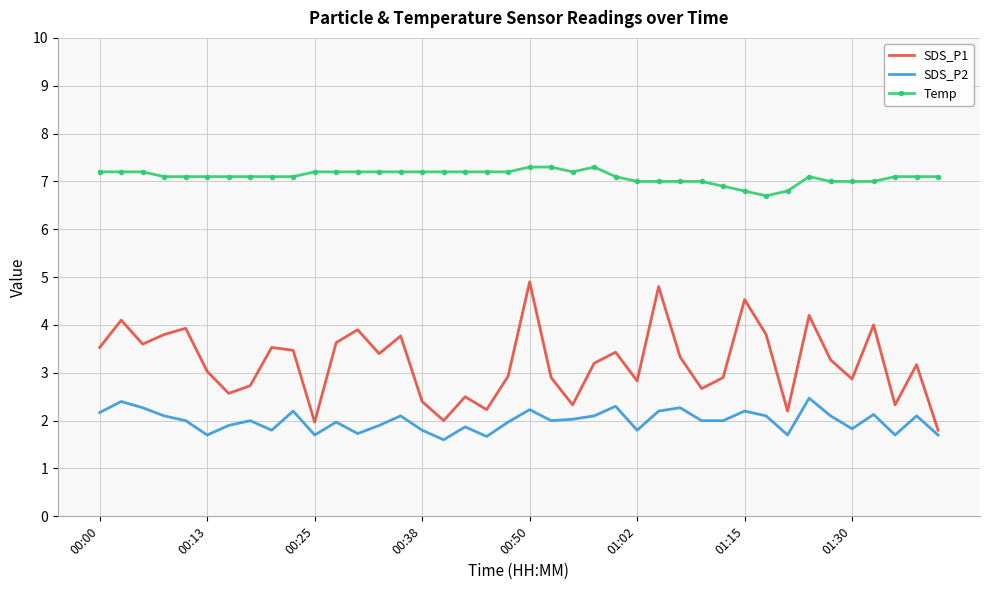

True or false: Temp and SDS_P1 cross at least once.

False